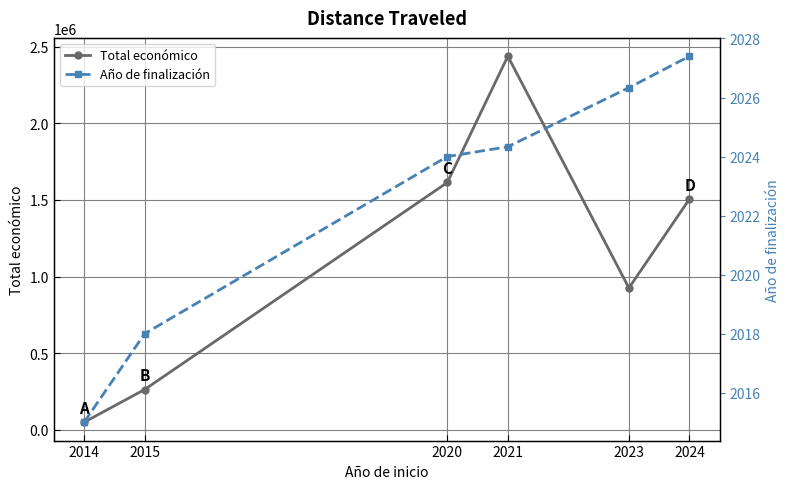

Rank the series at 2021 from highest to lowest value.

Total económico, Año de finalización